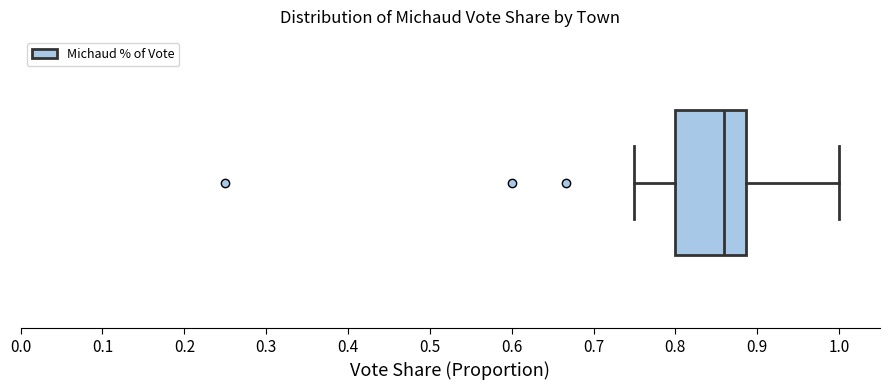

Transcribe this box plot: give where the median line is, the range the box spans, and where the two whiskers end, as read against the x-axis. The values are not printed on the chart, so give them approximately, as read against the axis.

median 0.86, box 0.80 to 0.89, whiskers 0.75 to 1.00